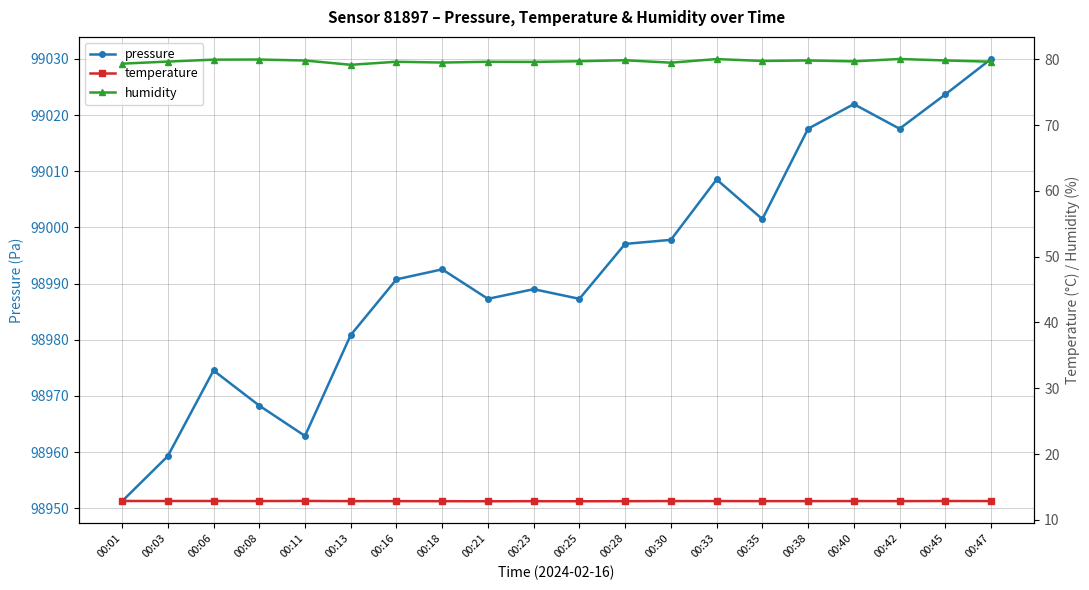

Count the temperature values in the range 12 to 13.

20